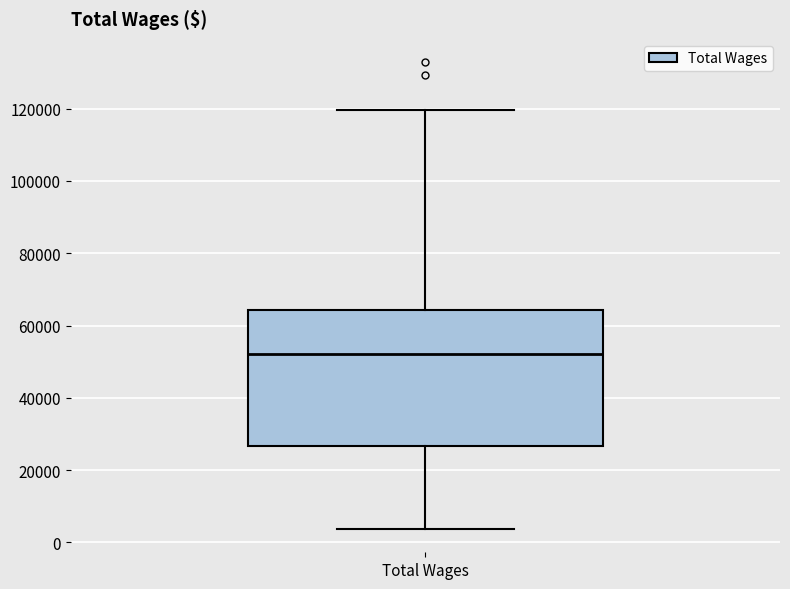

Read this box plot against the y-axis: the position of the median line, the range covered by the box, and the ends of both whiskers. The values are not printed on the chart, so give them approximately, as read against the axis.

median 52000, box 26000 to 64000, whiskers 4000 to 120000